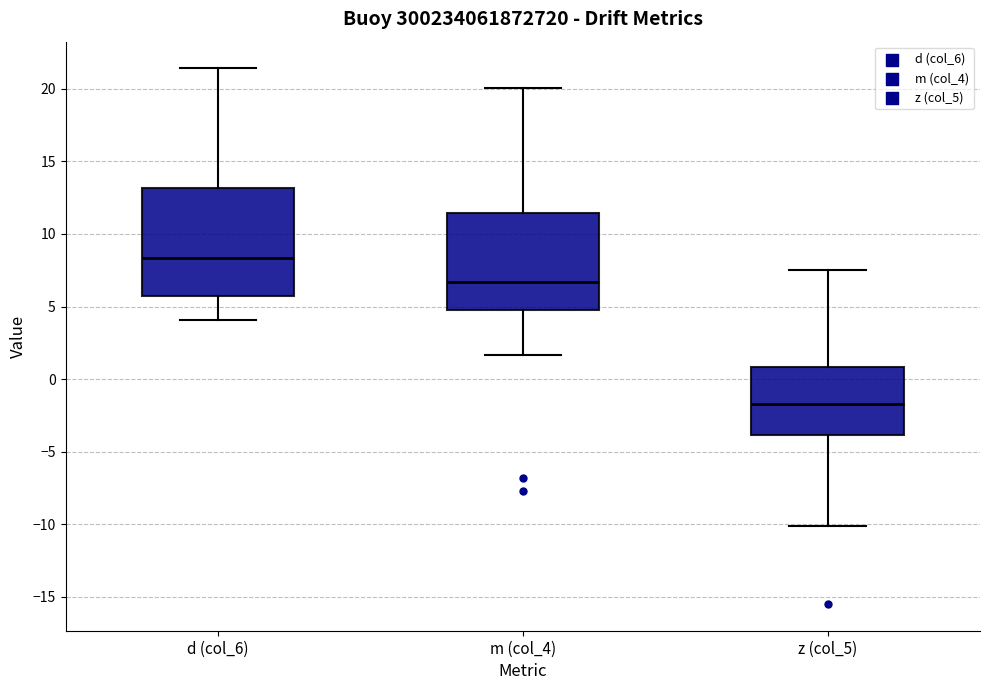

Where is the upper edge of the box for m (col_4) on the y-axis? The values are not printed on the chart, so give them approximately, as read against the axis.

11.5